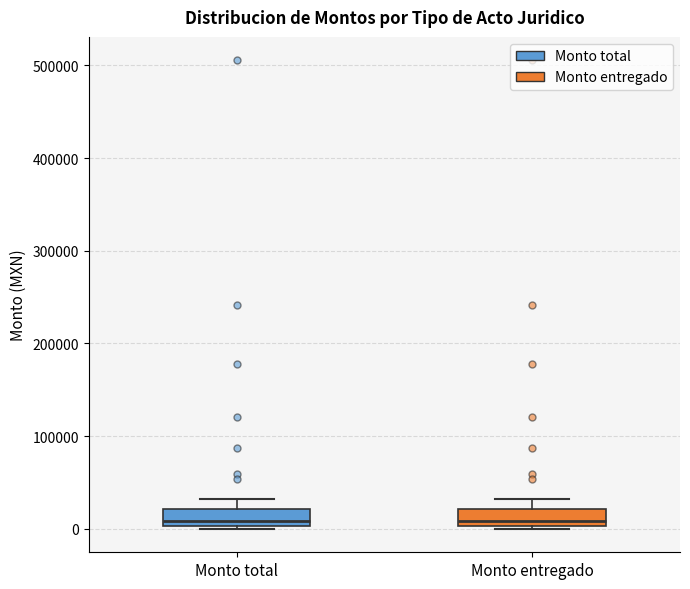

Reading left to right, read every box against the y-axis: the position of its median line, the range the box covers, and the ends of its whiskers. The values are not printed on the chart, so give them approximately, as read against the axis.

Monto total: median 10000, box 0 to 20000, whiskers 0 (just below the box's lower edge) to 30000
Monto entregado: median 10000, box 0 to 20000, whiskers 0 (just below the box's lower edge) to 30000